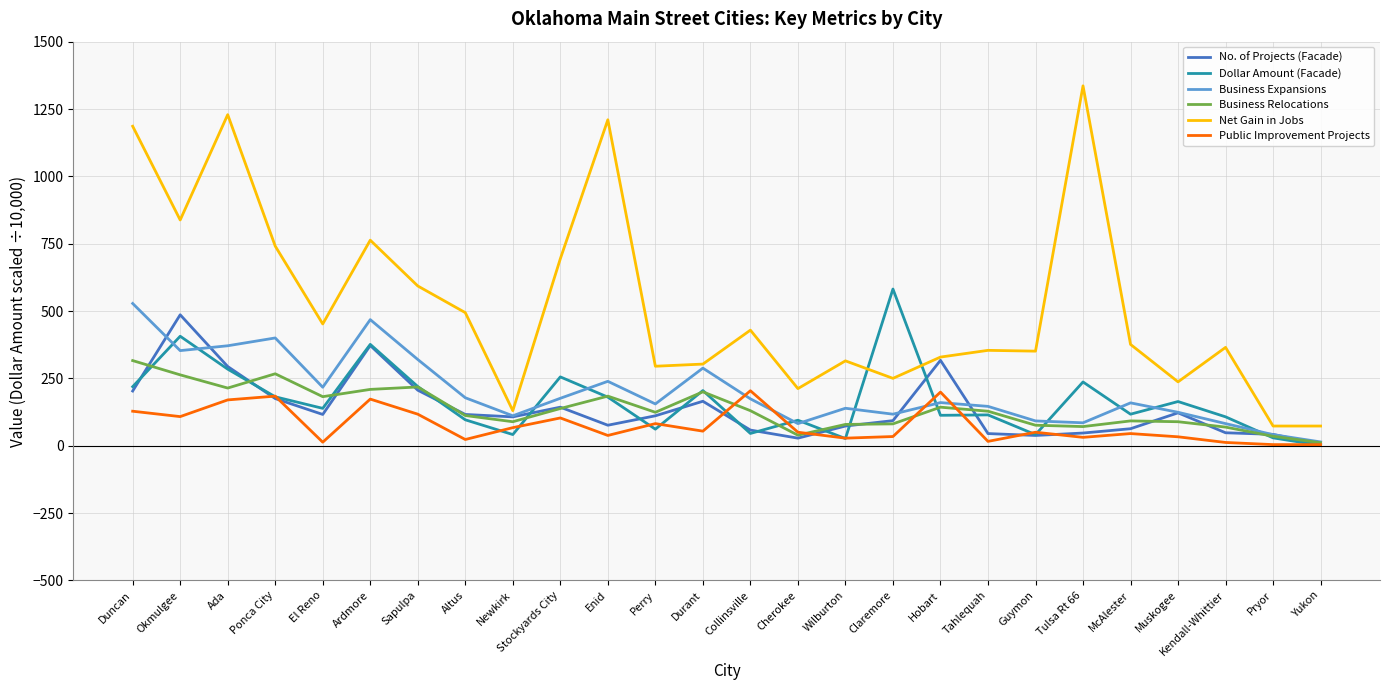

What is the minimum value for Public Improvement Projects?

4.0